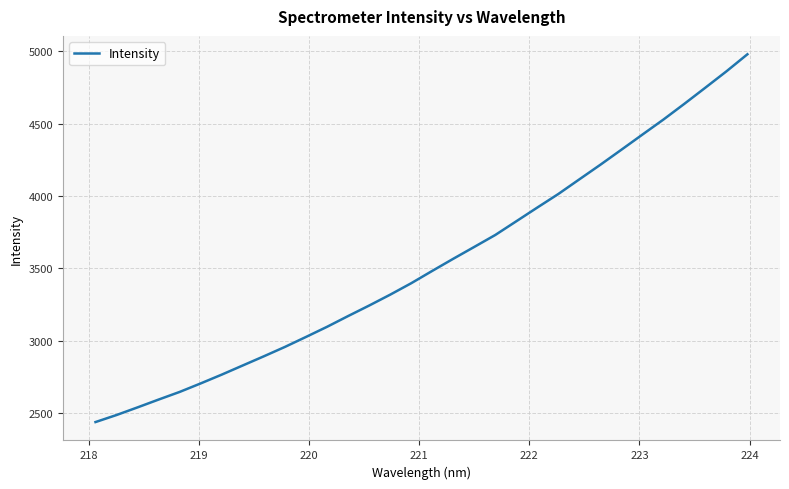

What is the difference between the maximum and minimum values?

2539.7